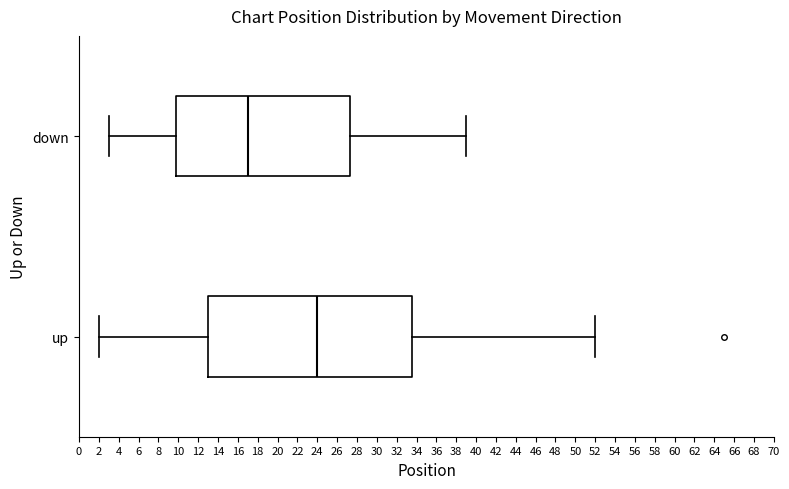

Which box has the furthest to the right median line?

up